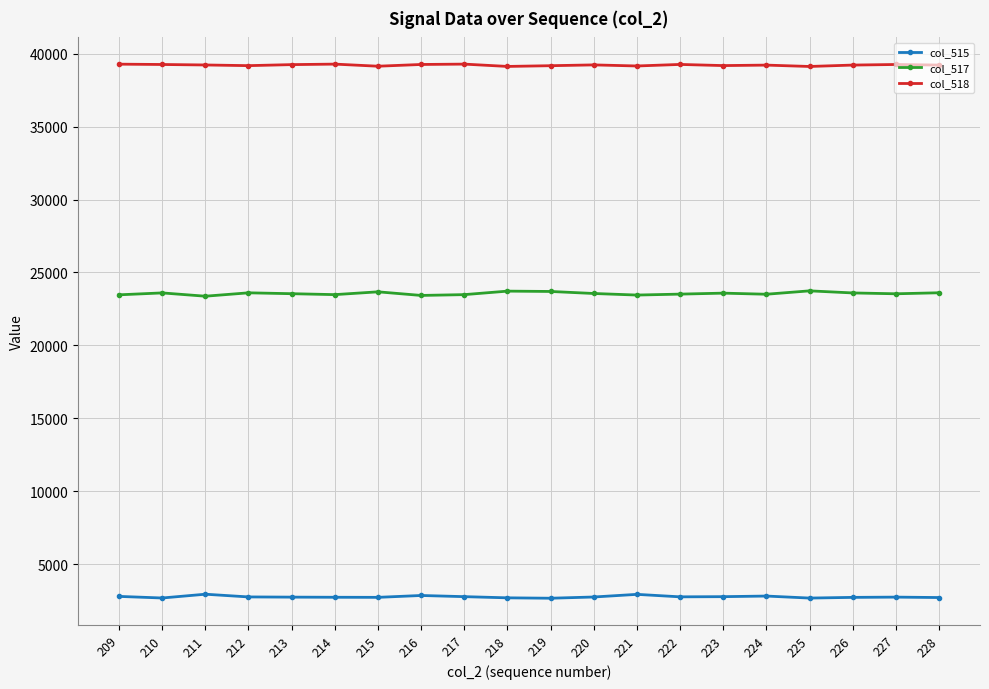

True or false: col_518 has more than 2 interior local peaks.

True